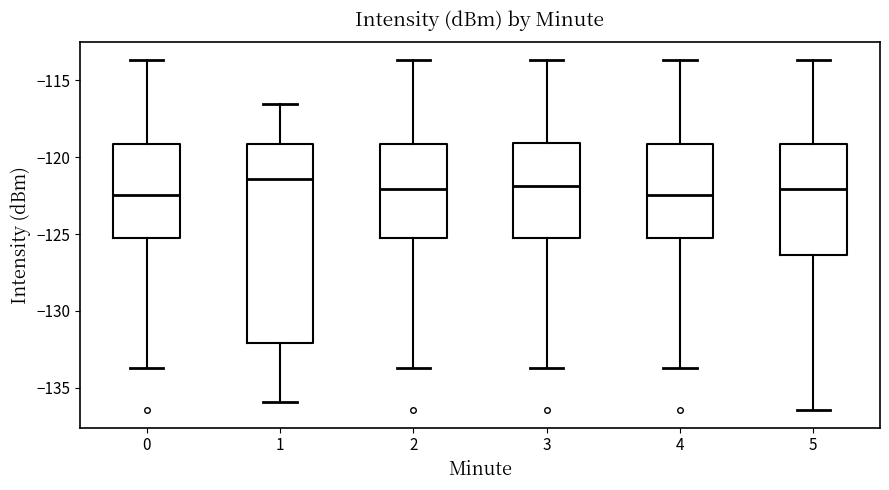

Reading left to right, read every box against the y-axis: the position of its median line, the range the box covers, and the ends of its whiskers. The values are not printed on the chart, so give them approximately, as read against the axis.

0: median -122.5, box -125.5 to -119.0, whiskers -133.5 to -113.5
1: median -121.5, box -132.0 to -119.0, whiskers -136.0 to -116.5
2: median -122.0, box -125.5 to -119.0, whiskers -133.5 to -113.5
3: median -122.0, box -125.5 to -119.0, whiskers -133.5 to -113.5
4: median -122.5, box -125.5 to -119.0, whiskers -133.5 to -113.5
5: median -122.0, box -126.5 to -119.0, whiskers -136.5 to -113.5